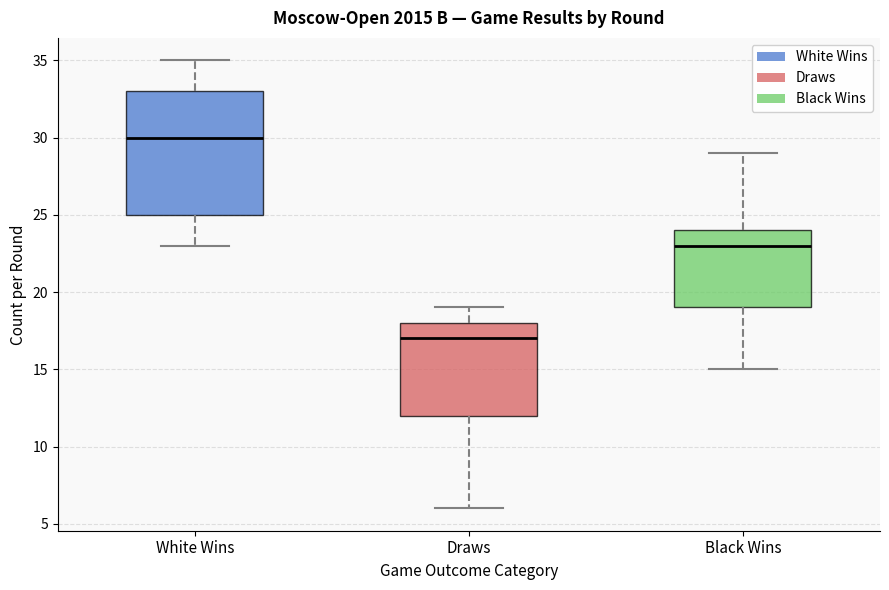

Which box's median line is the lowest?

Draws